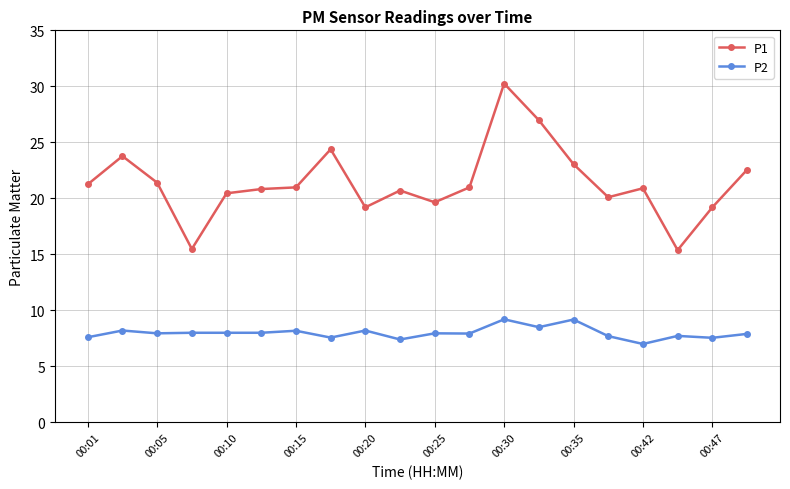

Does the chart have visible grid lines?

Yes